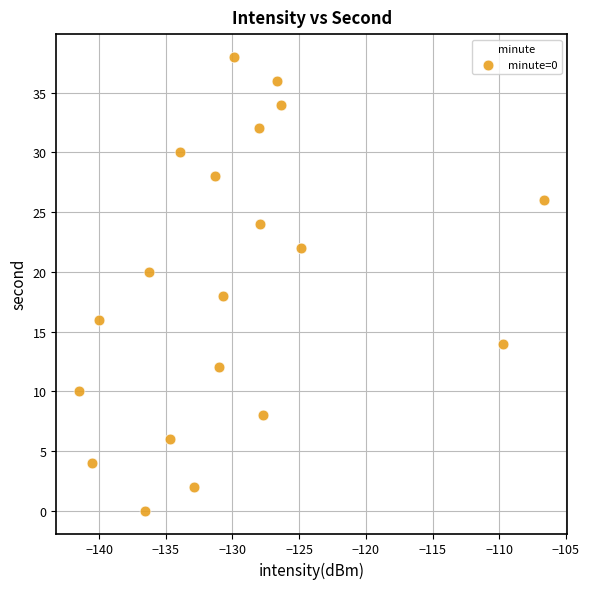

What is the range of Y values (max minus min)?

38